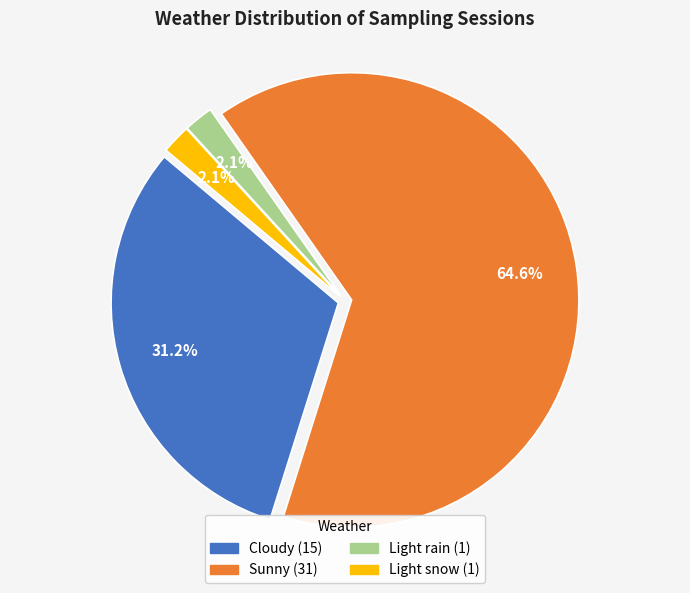

Do Light rain and Light snow together represent more than half of the pie?

No